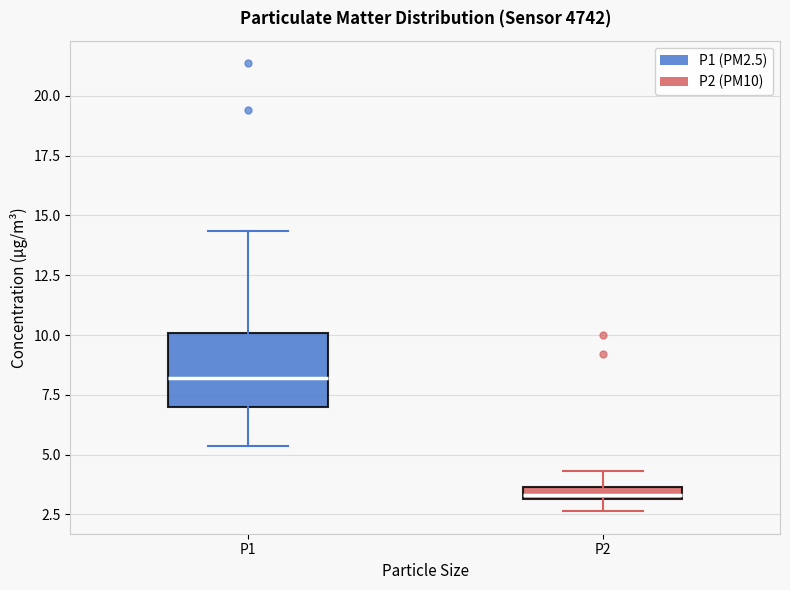

Where does the upper whisker of the box for P2 end on the y-axis? The values are not printed on the chart, so give them approximately, as read against the axis.

4.5